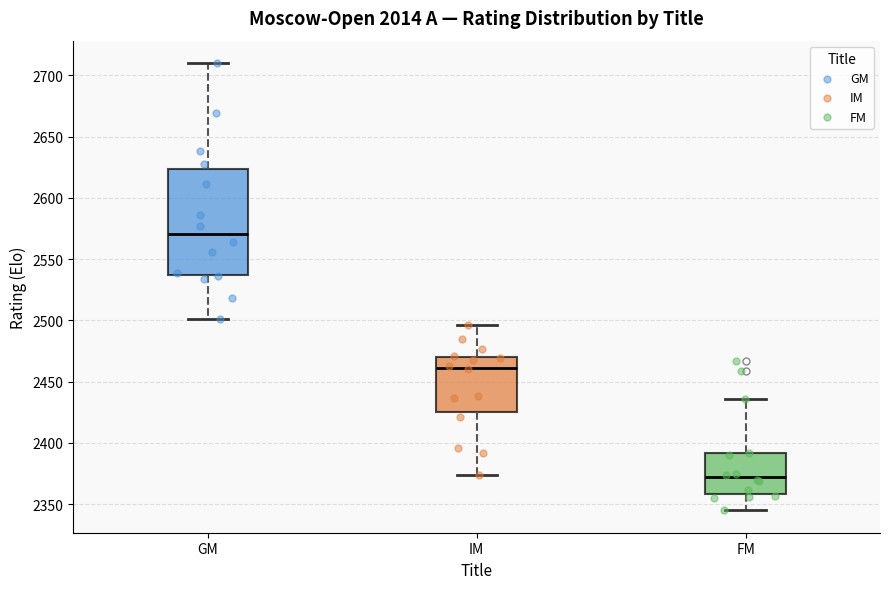

Which box has the lowest median line?

FM